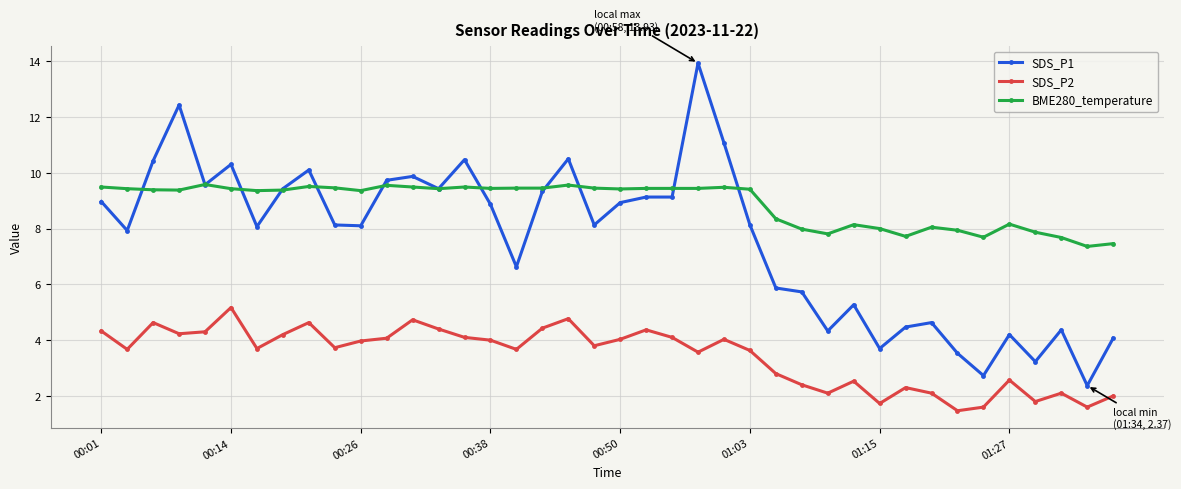

True or false: SDS_P1 and SDS_P2 cross at least once.

False